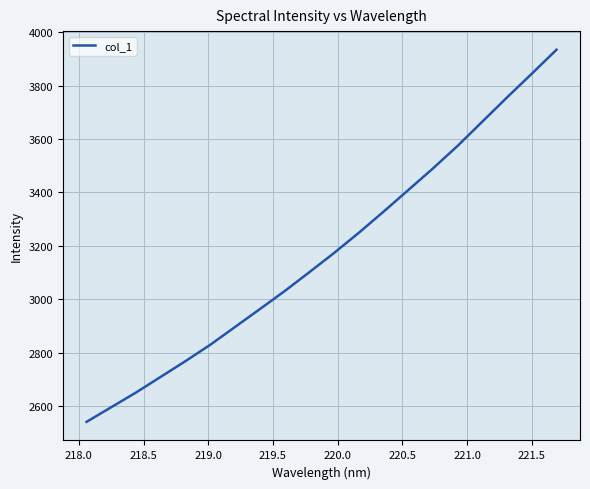

What is the difference between the maximum and minimum values?

1394.7